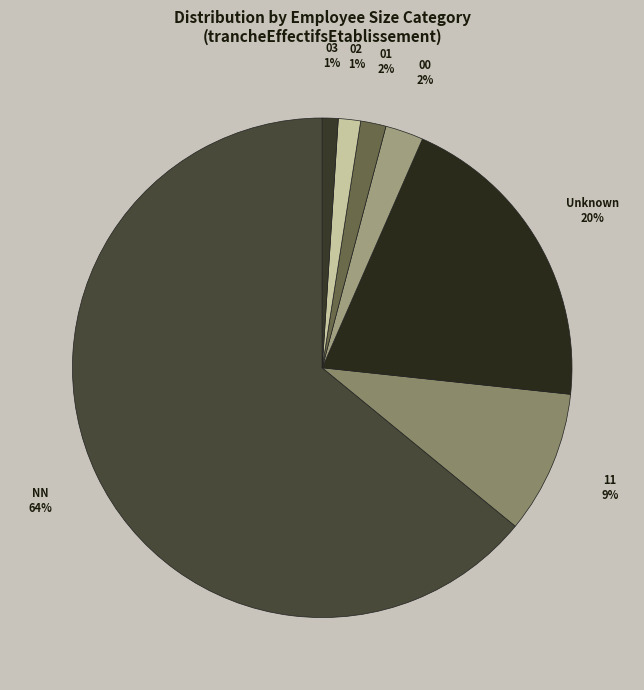

To the nearest percent, what is the difference between the 00 and 03 slice percentages?

1%